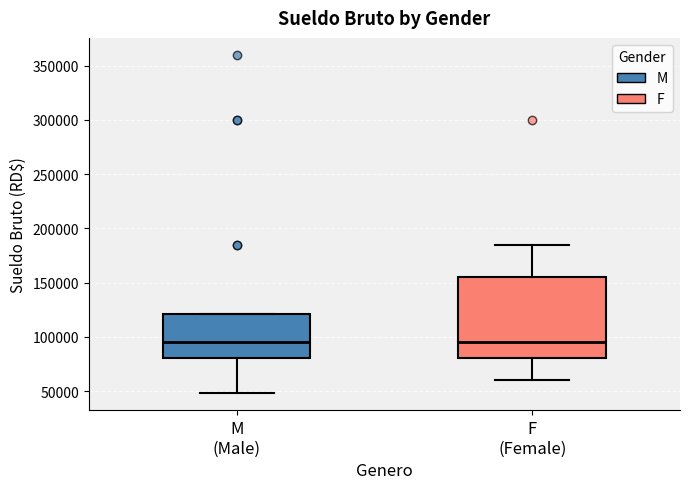

Comparing the boxes themselves (not the whiskers), which one is the tallest?

F (Female)